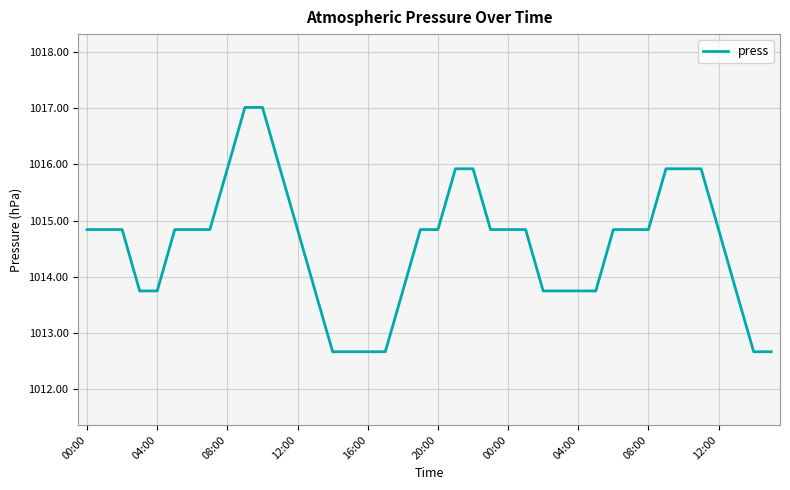

What is the difference between the maximum and minimum values?

4.3